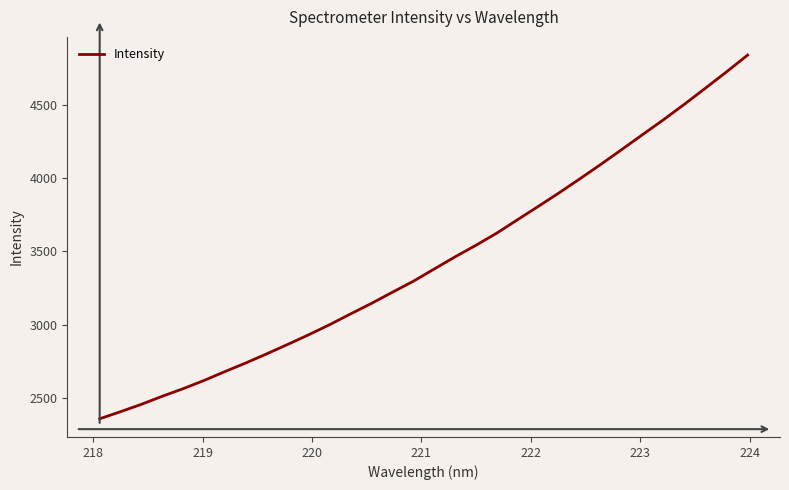

What is the difference between the maximum and minimum values?

2481.6